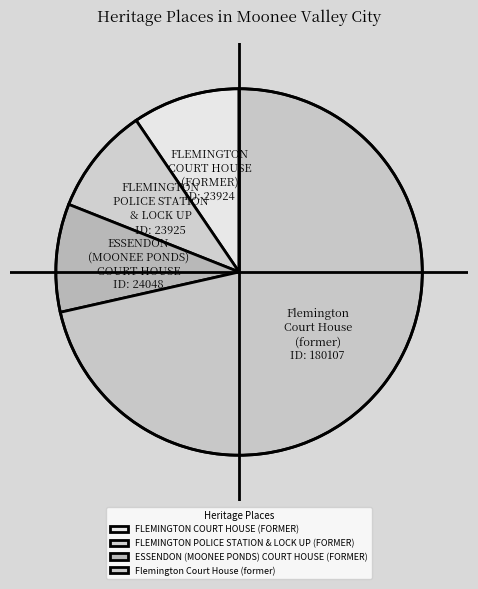

What is the largest slice in the pie chart?

Flemington Court House (former)